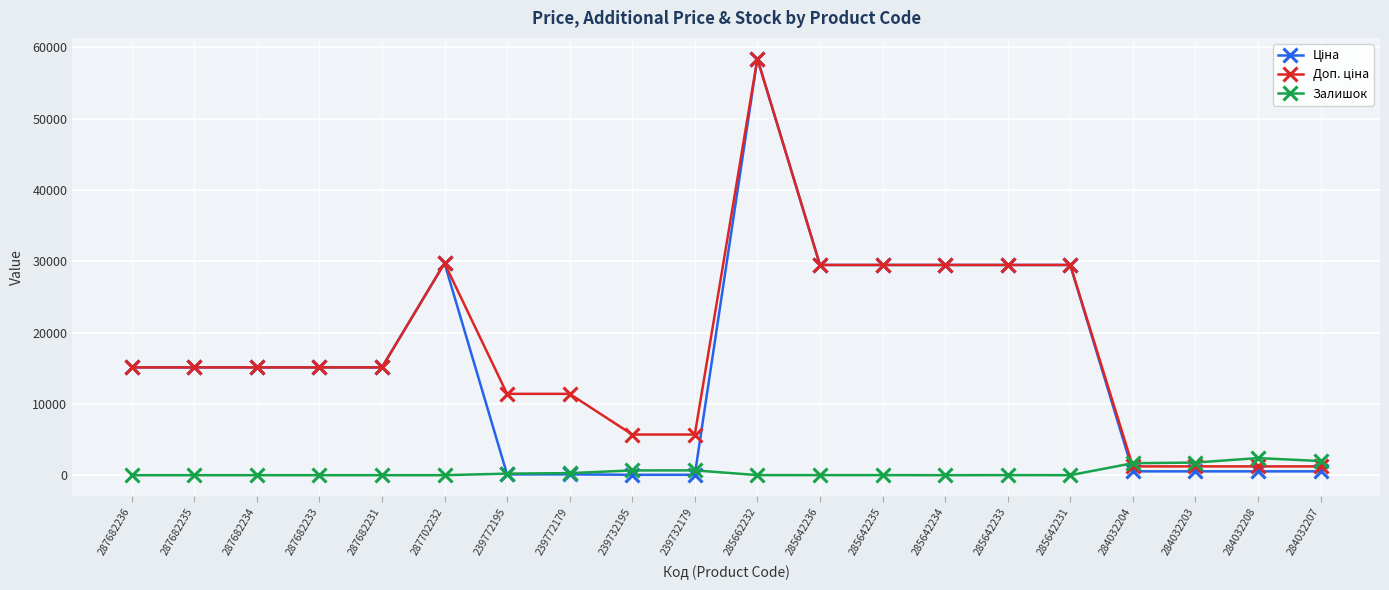

True or false: Залишок has more than 0 interior local peaks.

True